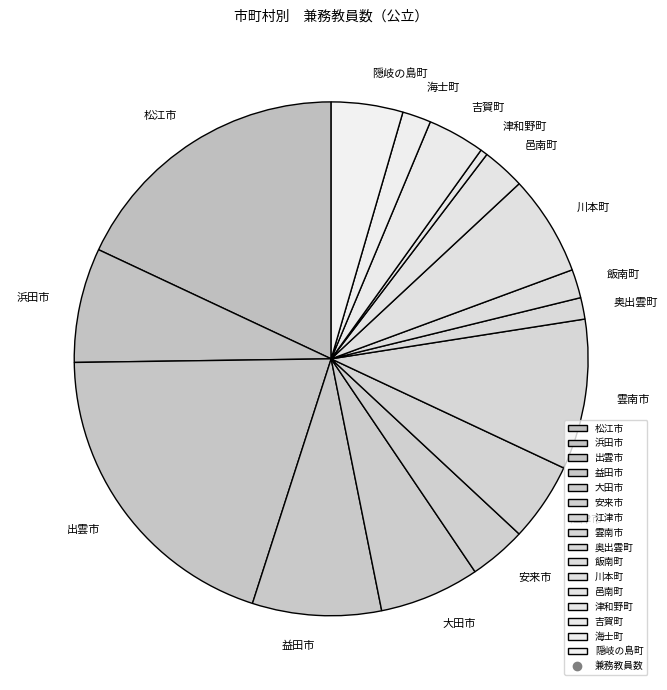

What is the largest slice in the pie chart?

出雲市